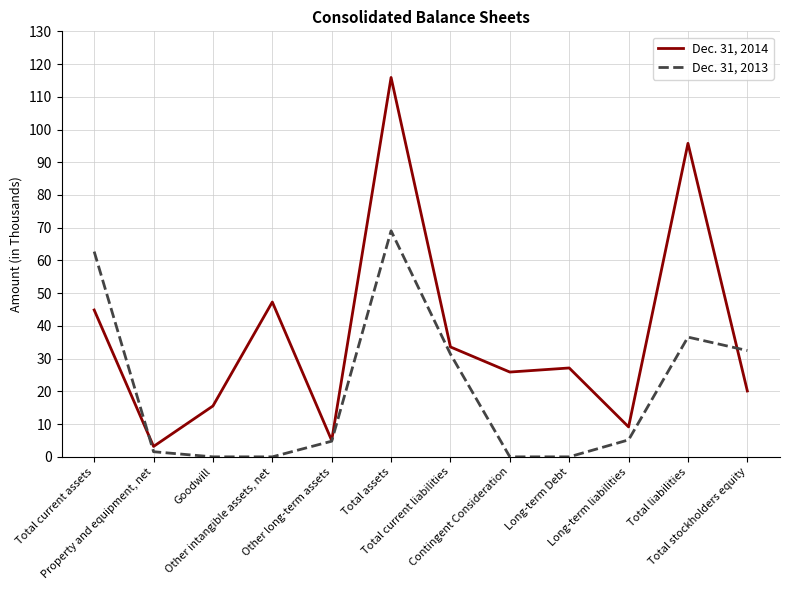

Does the chart display data point markers on the line(s)?

No